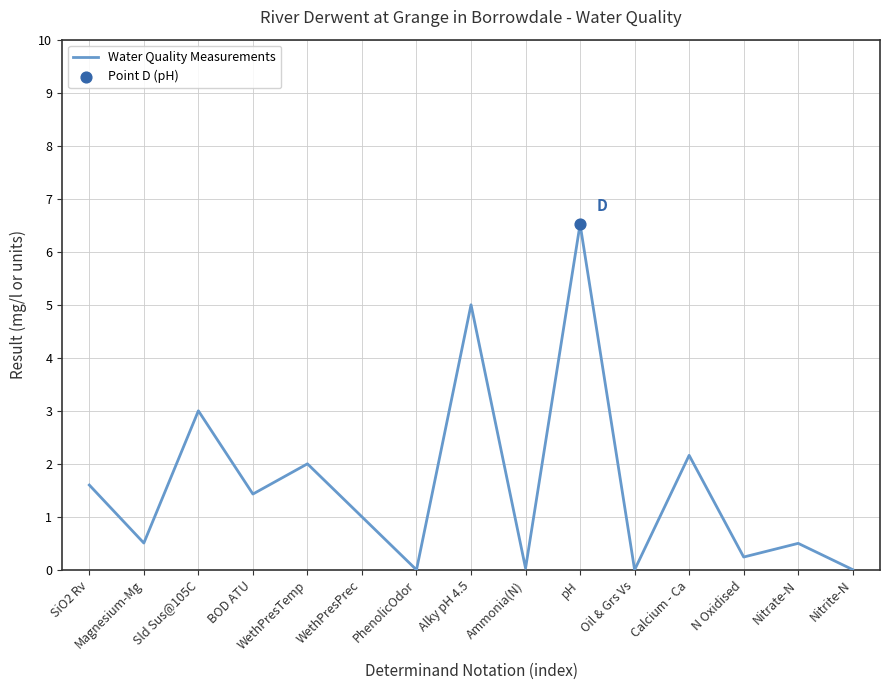

Between Ammonia(N) and Magnesium-Mg, which is larger?

Magnesium-Mg